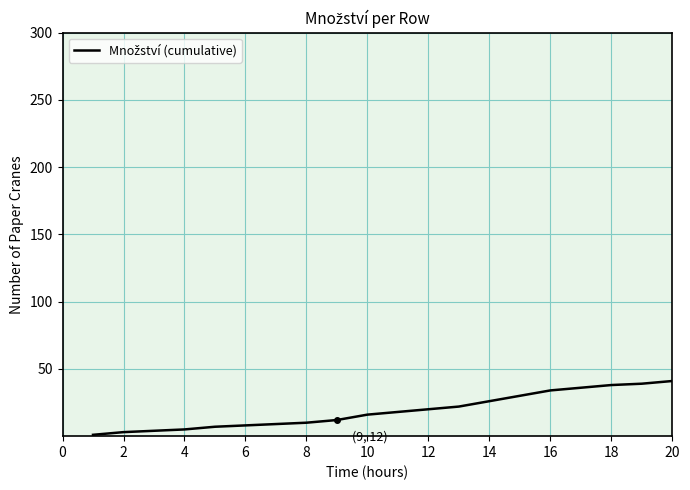

What is the difference between the maximum and minimum values?

40